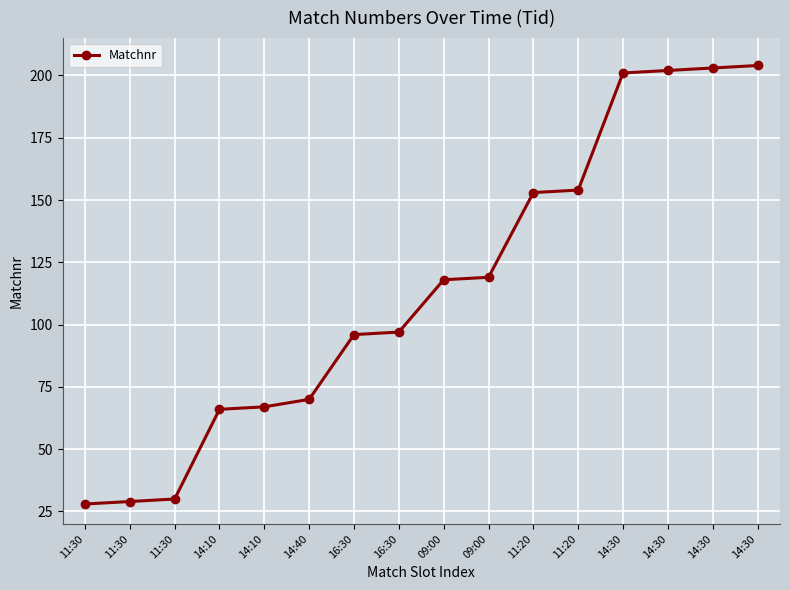

Which has a higher value, 14:30 or 09:00?

14:30